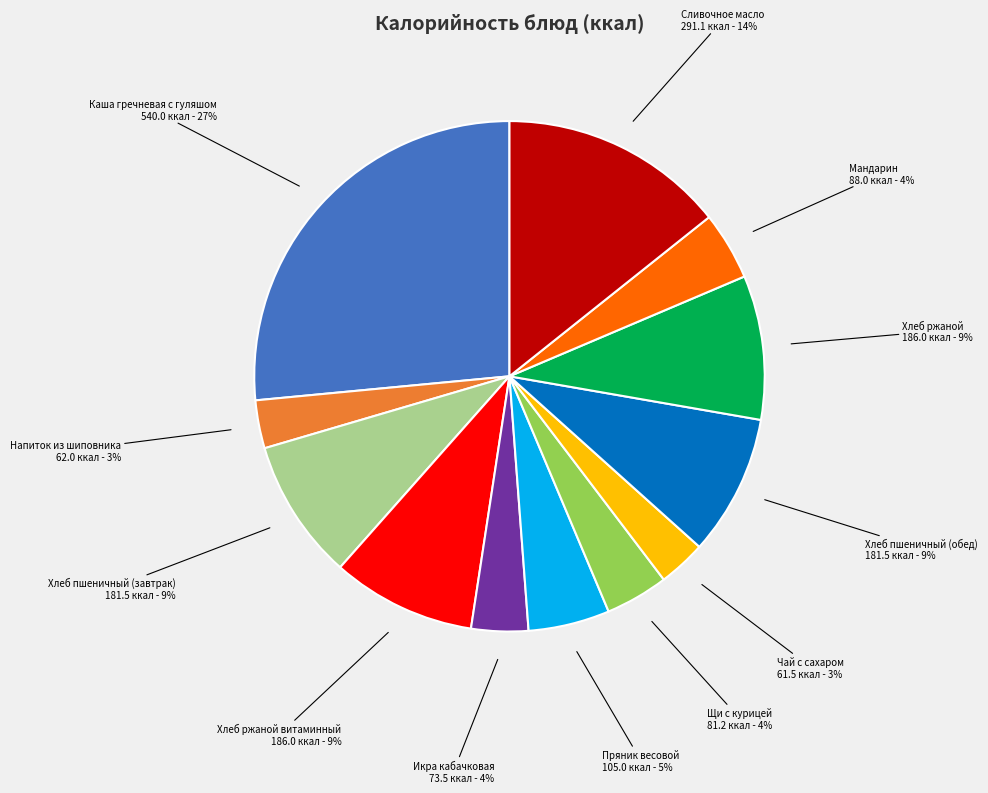

Count the number of slices in the pie.

12